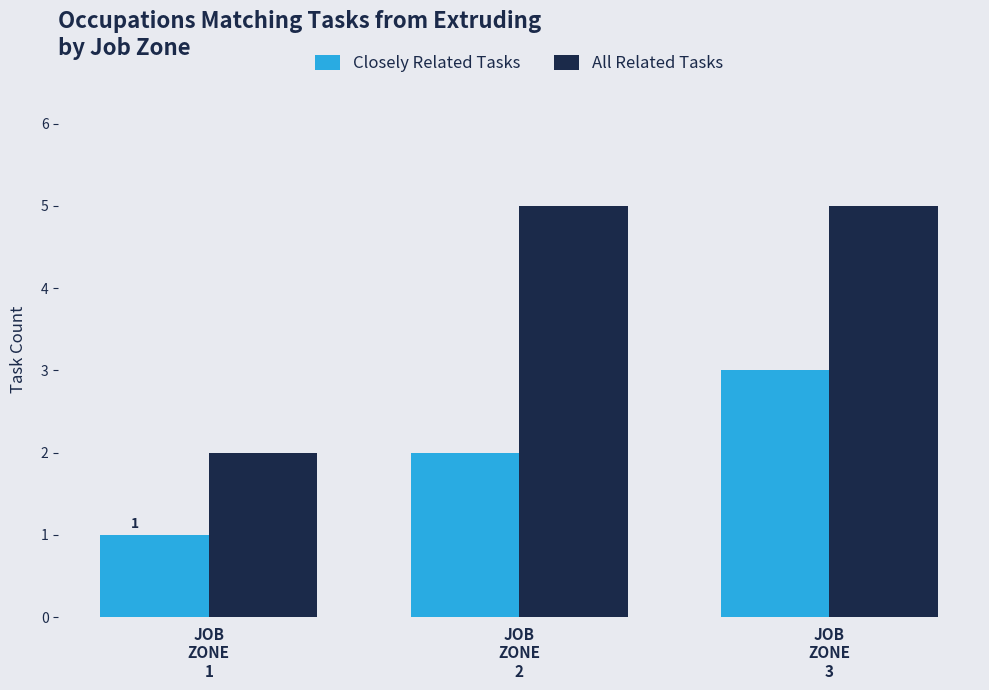

Rank the series by their maximum value, from highest to lowest.

All Related Tasks, Closely Related Tasks